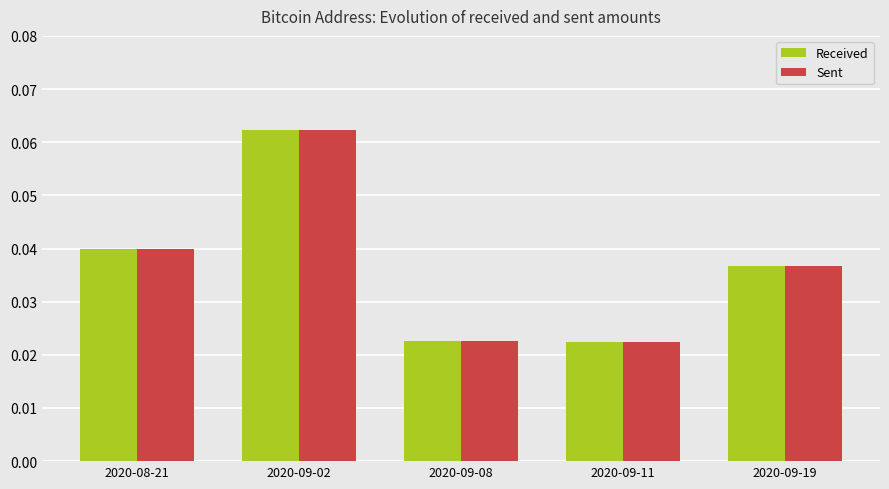

At how many categories does at least one series exceed 0?

5